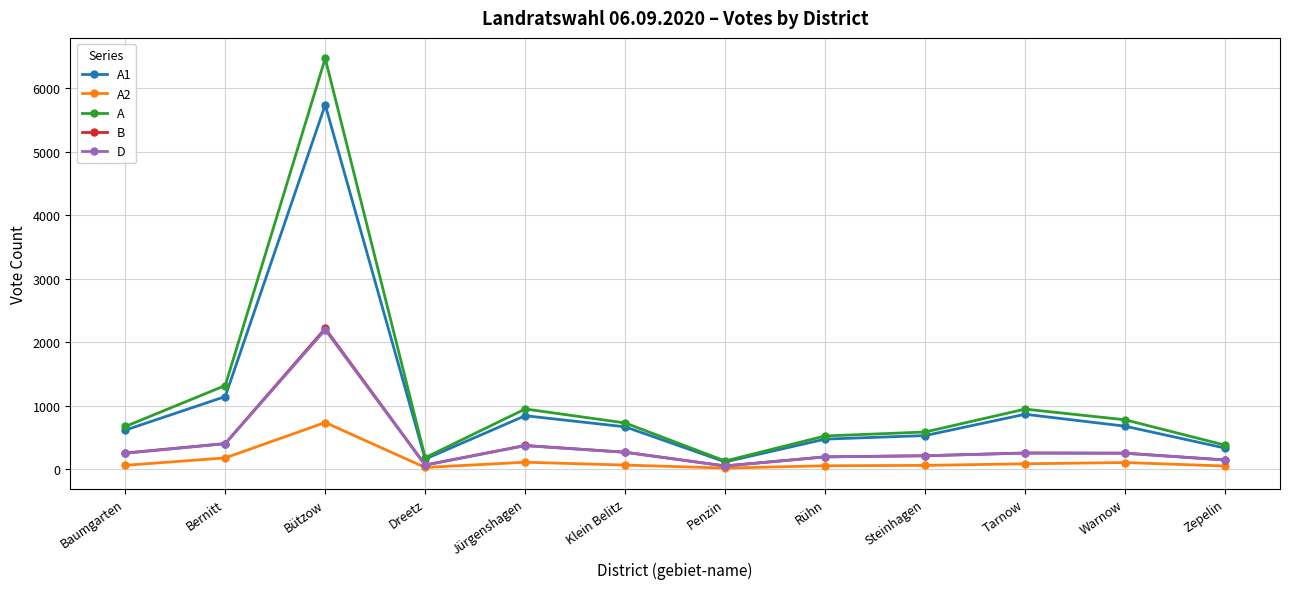

Between Bützow and Penzin, which series saw the biggest shift?

A